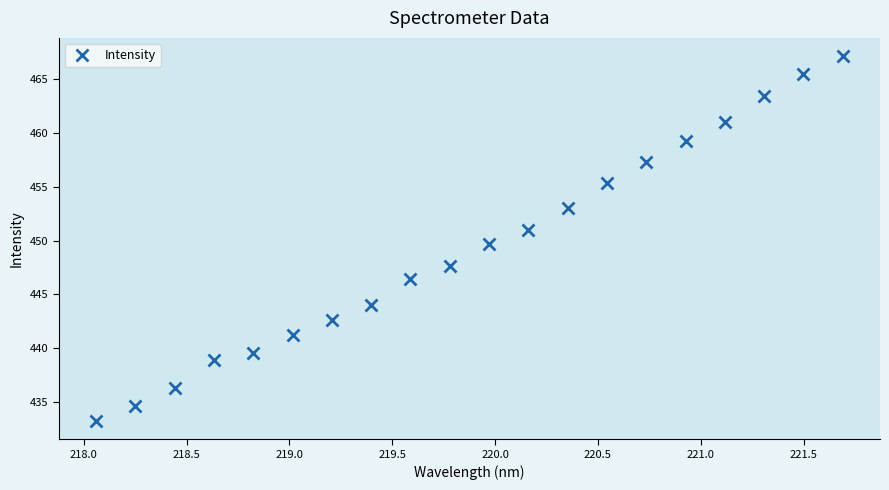

Is this an area chart (filled region under the line)?

No